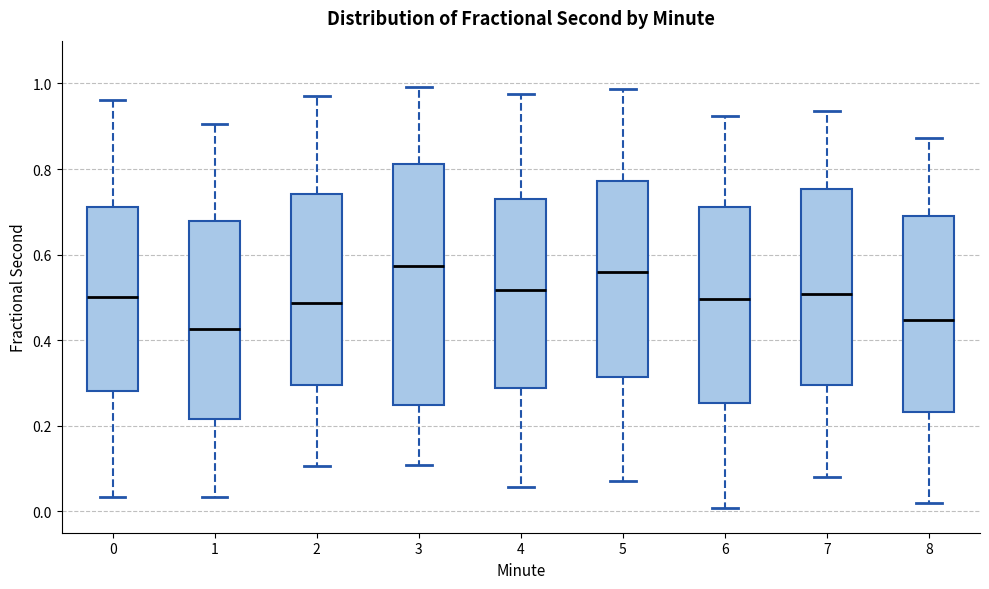

Comparing the boxes themselves (not the whiskers), which one is the tallest?

3